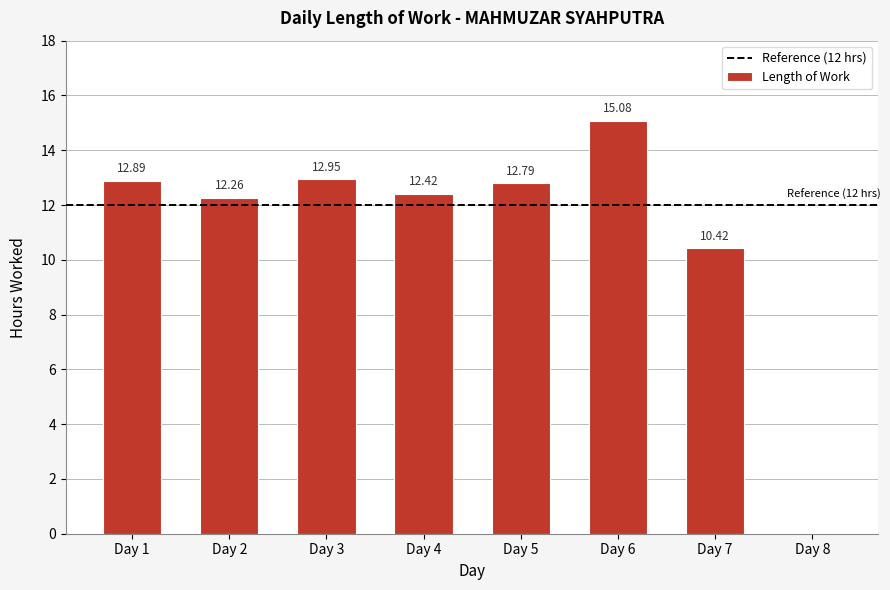

Between Day 6 and Day 4, which is larger?

Day 6